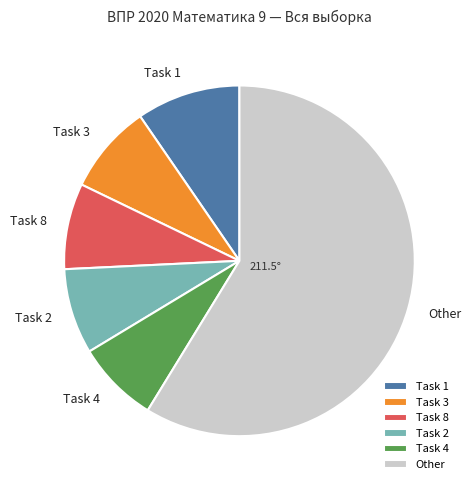

Is the sum of Task 2 and Other greater than half?

Yes